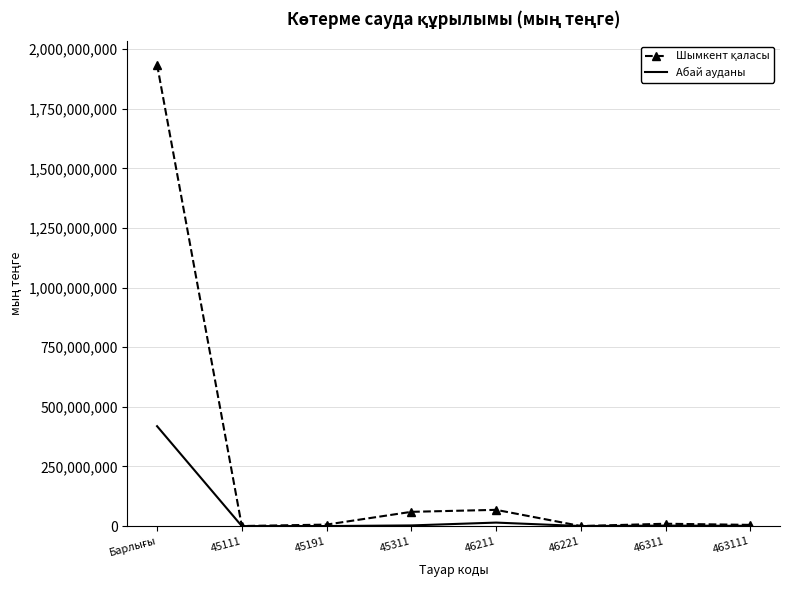

What are all the series names shown in the legend?

Шымкент қаласы, Абай ауданы